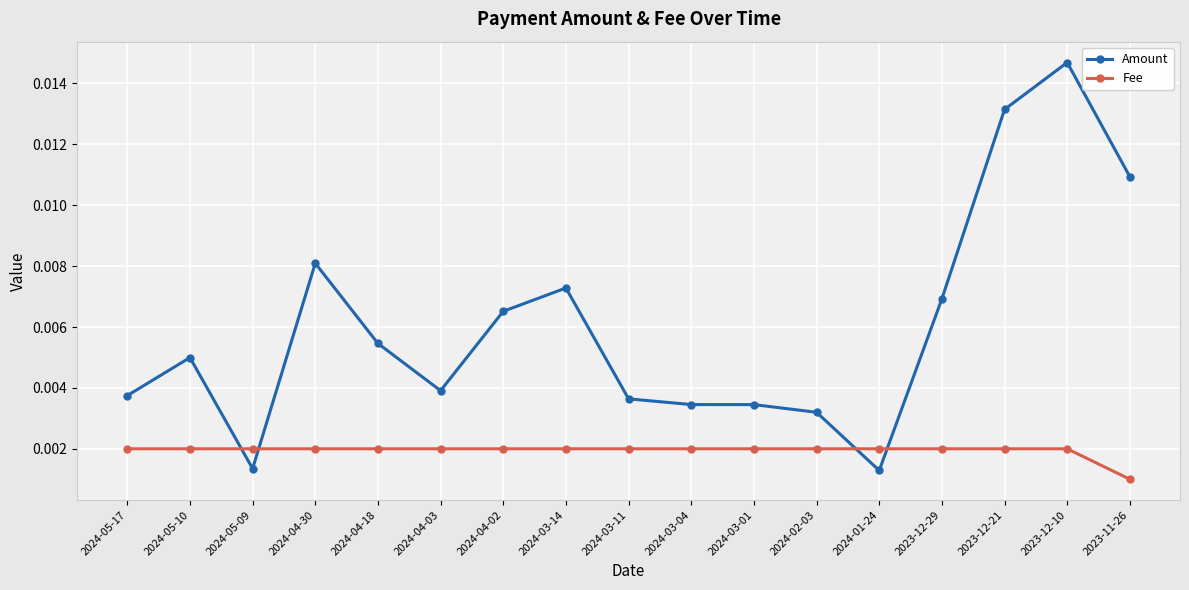

Which series has the largest total across all categories?

Amount